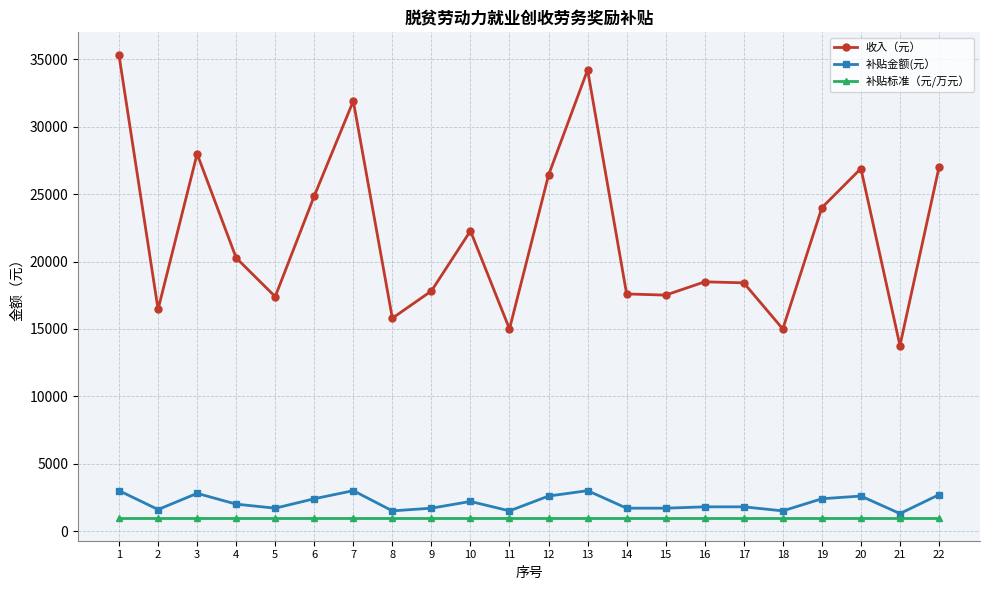

True or false: 收入（元） and 补贴金额(元） intersect in this chart.

False